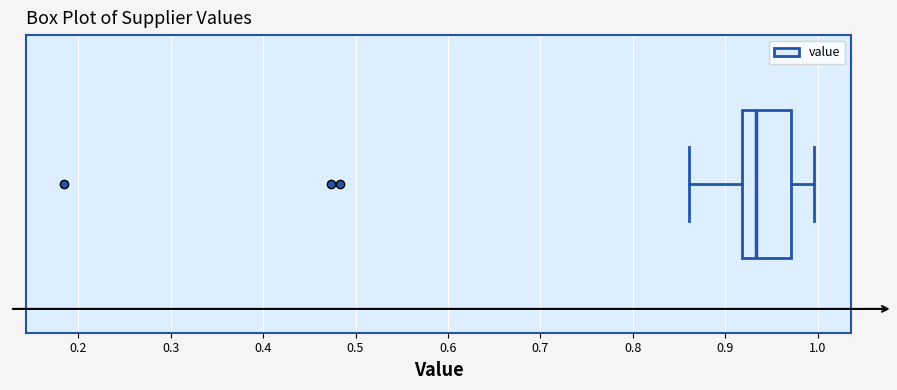

Where is the right edge of the box on the x-axis? The values are not printed on the chart, so give them approximately, as read against the axis.

0.97